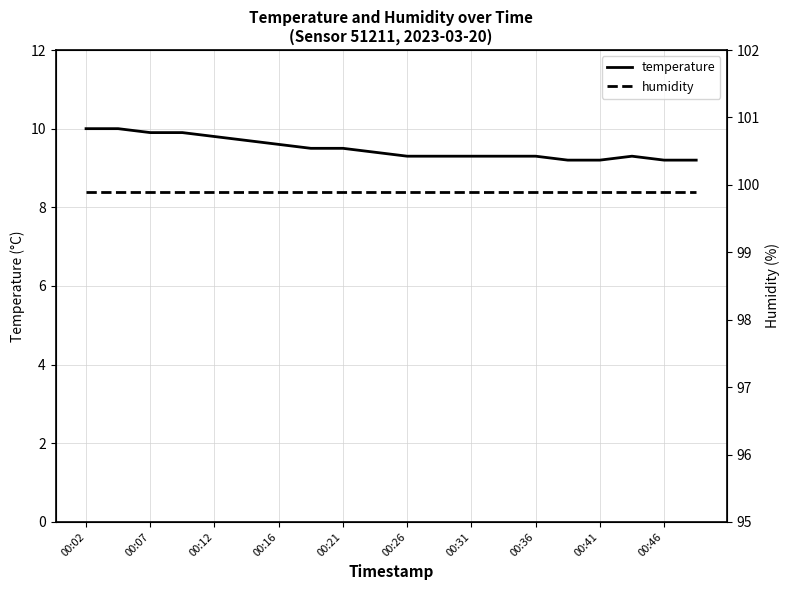

What is the minimum value for temperature?

9.2